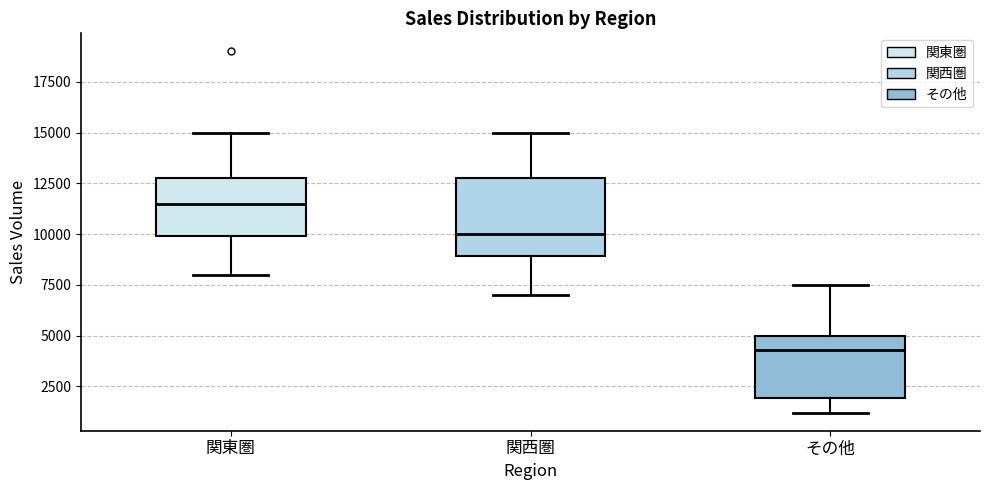

Where is the lower edge of the box for 関東圏 on the y-axis? The values are not printed on the chart, so give them approximately, as read against the axis.

10000